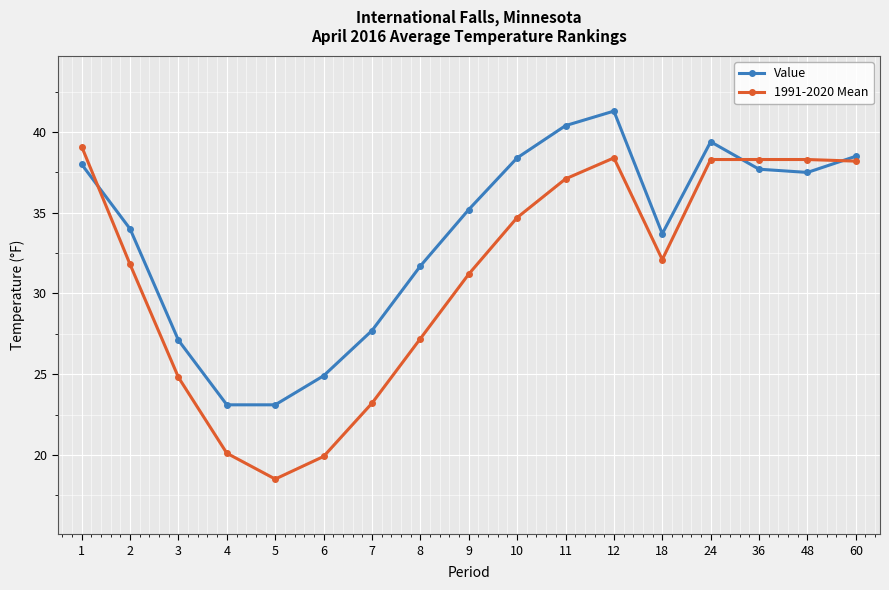

How many times do Value and 1991-2020 Mean cross each other?

3